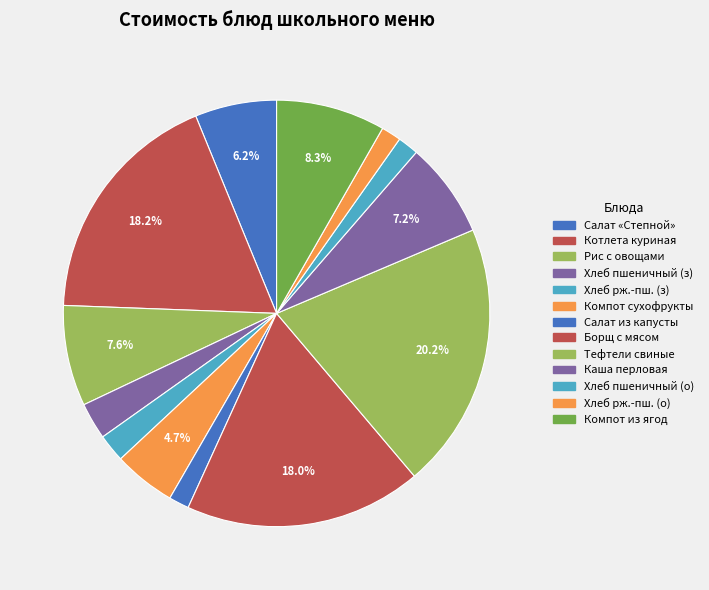

How many segments does this pie chart have?

13